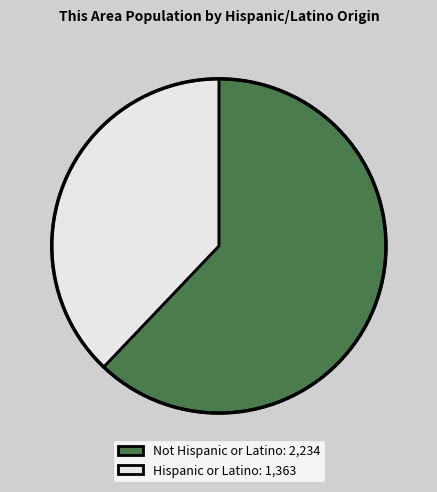

True or false: Hispanic or Latino: 1,363 accounts for 38% of the total.

True